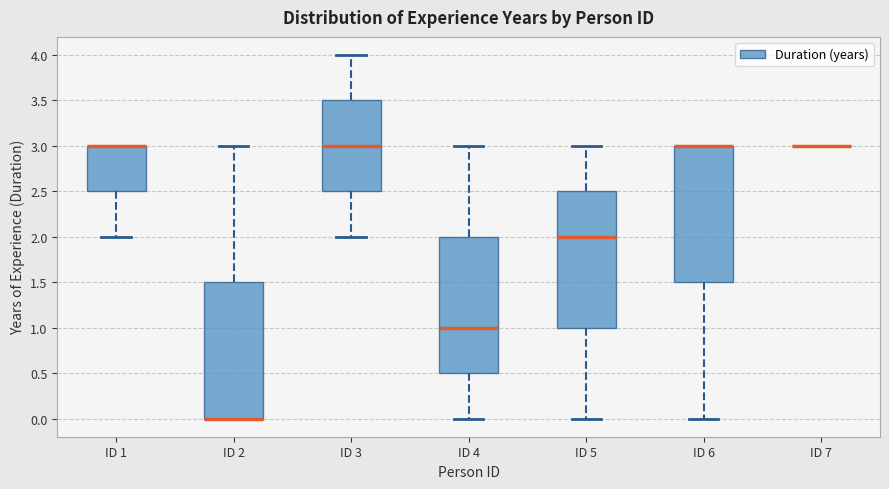

Reading left to right, read every box against the y-axis: the position of its median line, the range the box covers, and the ends of its whiskers. The values are not printed on the chart, so give them approximately, as read against the axis.

ID 1: median 3.0 (drawn on the box's upper edge), box 2.5 to 3.0, whiskers 2.0 to 3.0
ID 2: median 0.0 (drawn on the box's lower edge), box 0.0 to 1.5, whiskers 0.0 to 3.0
ID 3: median 3.0, box 2.5 to 3.5, whiskers 2.0 to 4.0
ID 4: median 1.0, box 0.5 to 2.0, whiskers 0.0 to 3.0
ID 5: median 2.0, box 1.0 to 2.5, whiskers 0.0 to 3.0
ID 6: median 3.0 (drawn on the box's upper edge), box 1.5 to 3.0, whiskers 0.0 to 3.0
ID 7: box collapsed to a line at 3.0, whiskers 3.0 to 3.0